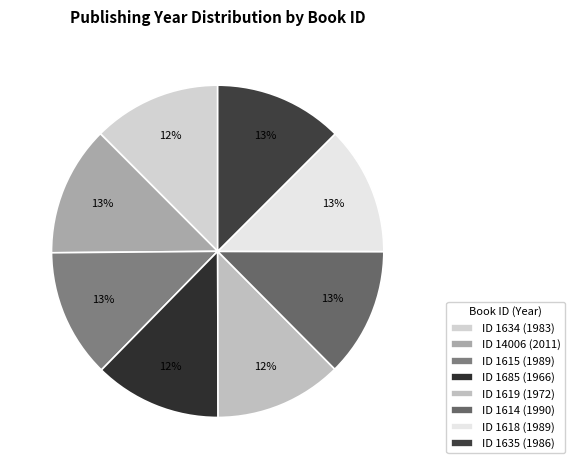

Which category has the smallest portion of the pie?

1685